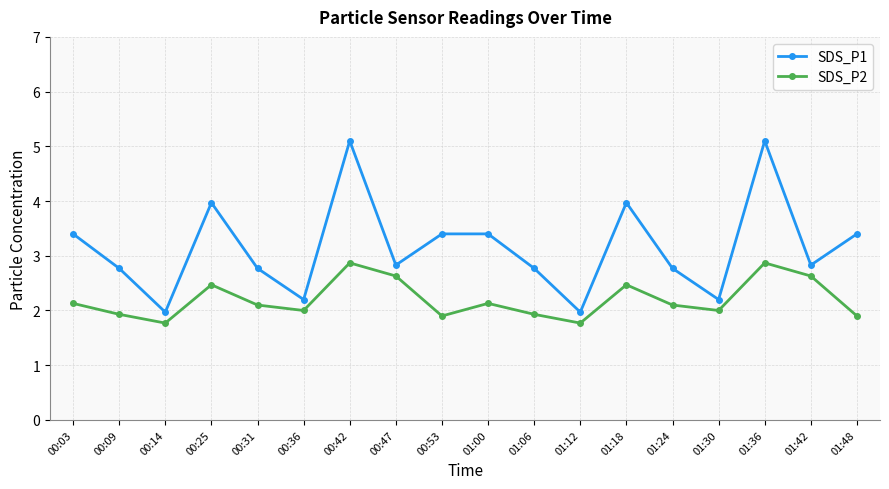

Reading left to right, extract all data points from this chart.

SDS_P1: 3.4	2.8	2.0	4.0	2.8	2.2	5.1	2.8	3.4	3.4	2.8	2.0	4.0	2.8	2.2	5.1	2.8	3.4
SDS_P2: 2.1	1.9	1.8	2.5	2.1	2.0	2.9	2.6	1.9	2.1	1.9	1.8	2.5	2.1	2.0	2.9	2.6	1.9